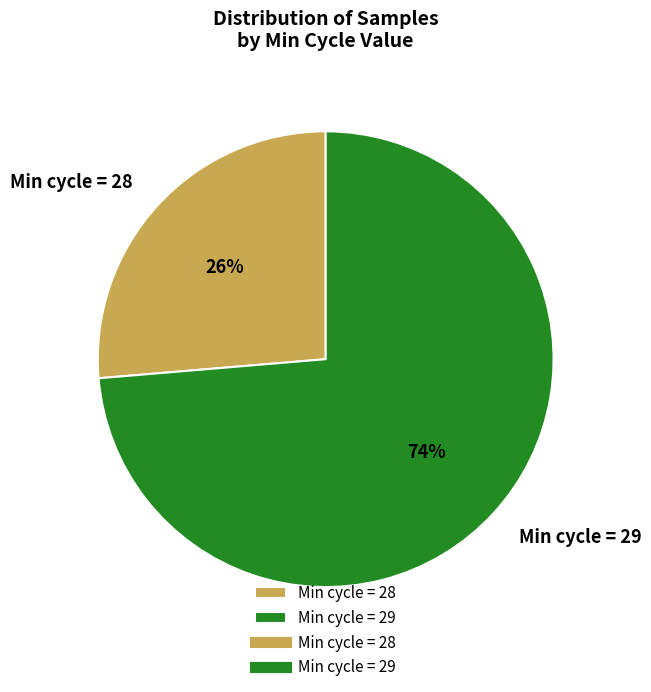

To the nearest percent, what percentage of the pie is Min cycle = 29?

74%